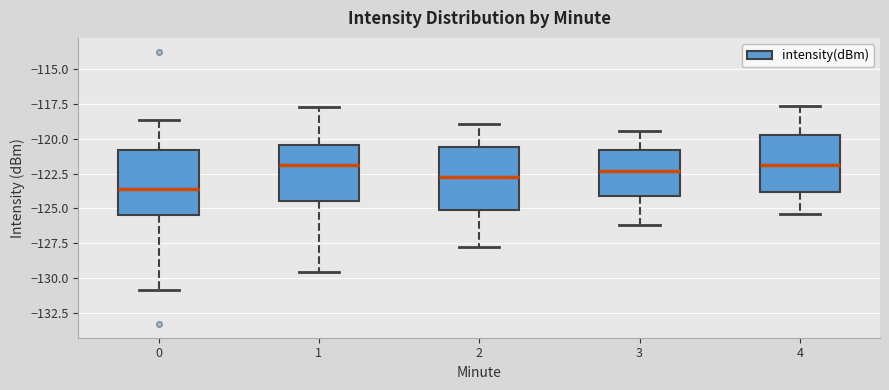

Reading left to right, read every box against the y-axis: the position of its median line, the range the box covers, and the ends of its whiskers. The values are not printed on the chart, so give them approximately, as read against the axis.

0: median -123.5, box -125.5 to -121.0, whiskers -131.0 to -118.5
1: median -122.0, box -124.5 to -120.5, whiskers -129.5 to -117.5
2: median -122.5, box -125.0 to -120.5, whiskers -128.0 to -119.0
3: median -122.5, box -124.0 to -121.0, whiskers -126.0 to -119.5
4: median -122.0, box -124.0 to -119.5, whiskers -125.5 to -117.5